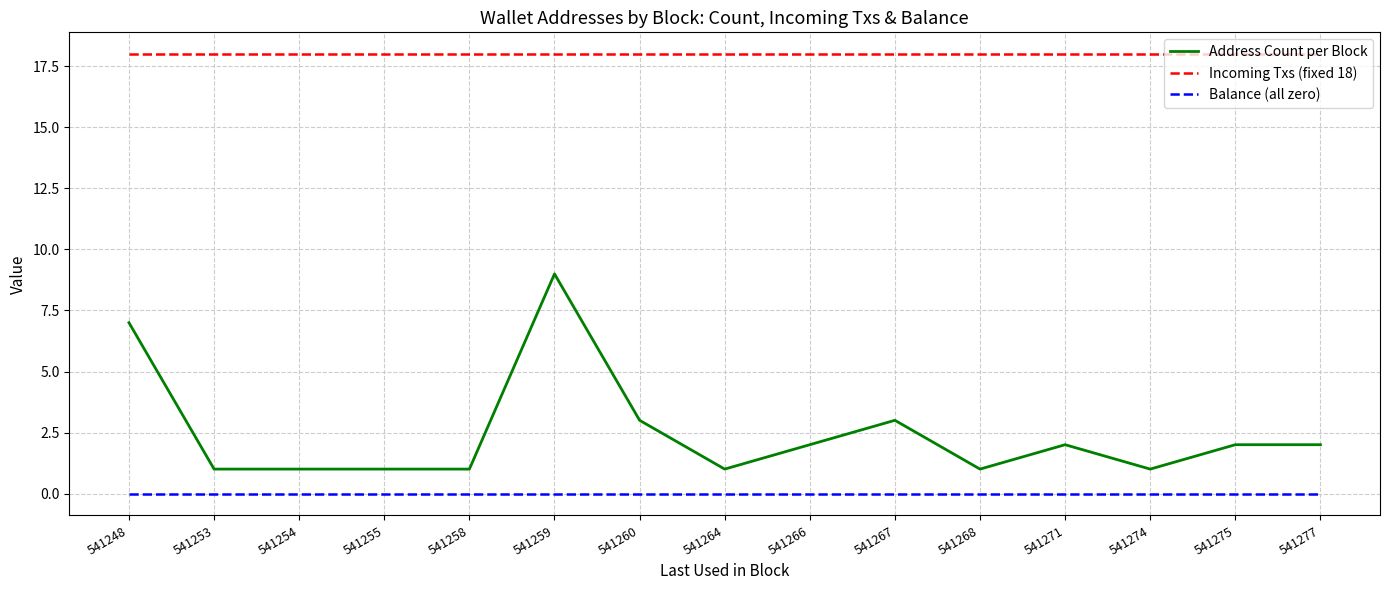

What is the greatest value displayed?

18